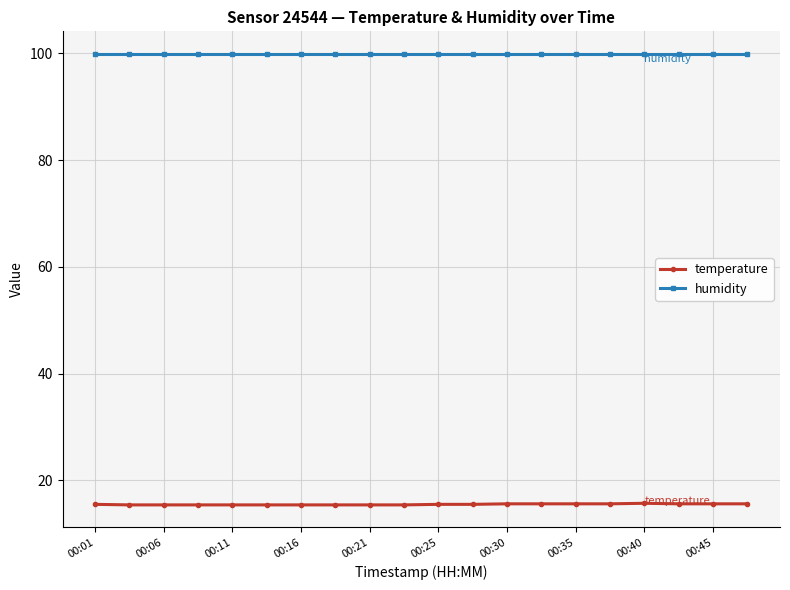

What is the difference between the maximum and second lowest values in the temperature series?

0.3